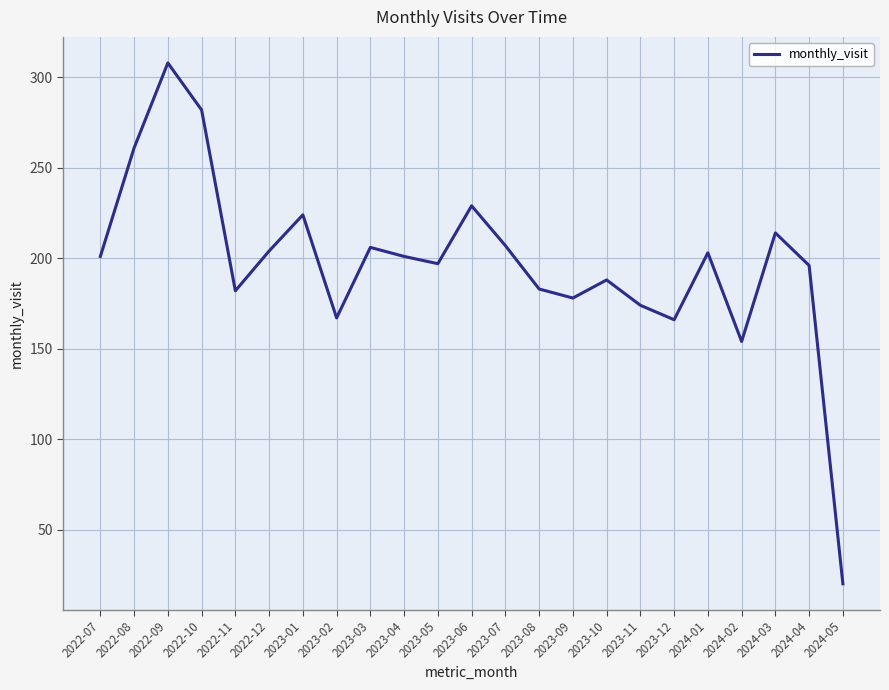

At which category does the chart reach its minimum across all series?

2024-05